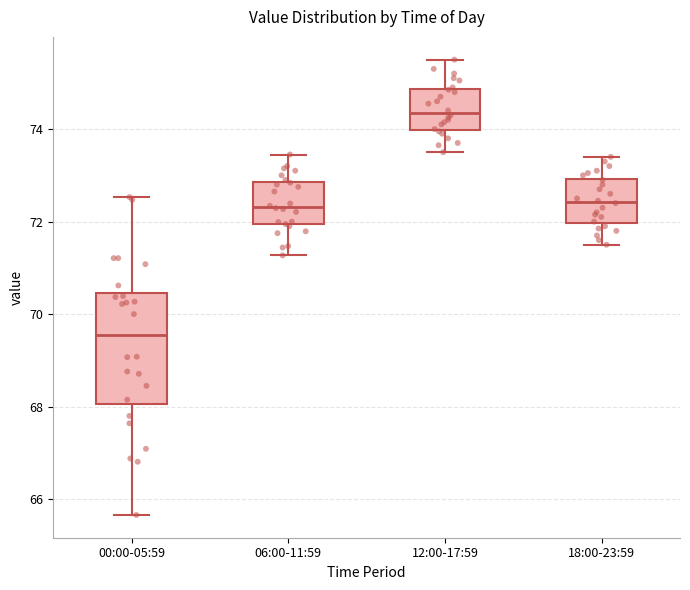

Where does the lower whisker of the box for 00:00-05:59 end on the y-axis? The values are not printed on the chart, so give them approximately, as read against the axis.

65.6